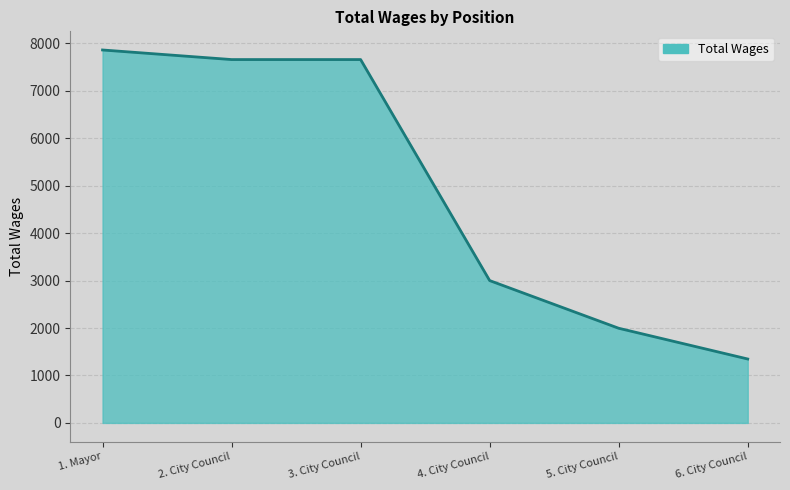

Reading left to right, list all the values displayed in this chart.

1. Mayor=7860	2. City Council=7658	3. City Council=7658	4. City Council=3000	5. City Council=1995	6. City Council=1347